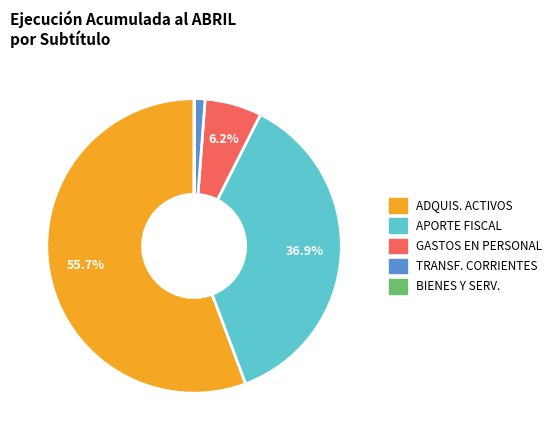

Is there any slice that represents more than half of the pie?

Yes